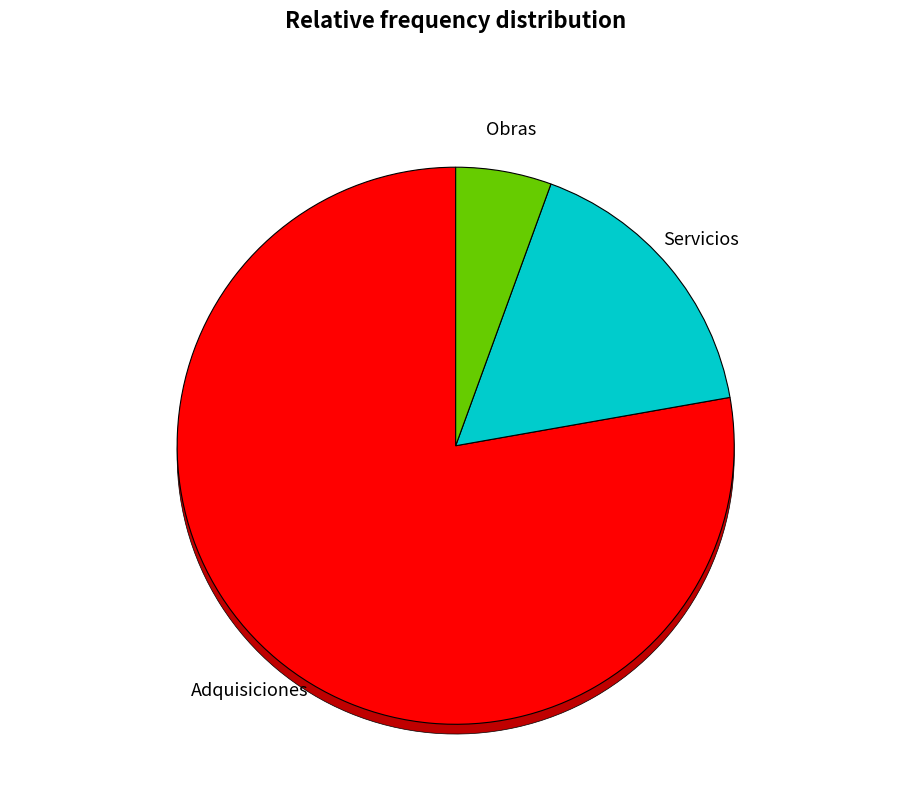

Which has a higher value, Obras or Servicios?

Servicios